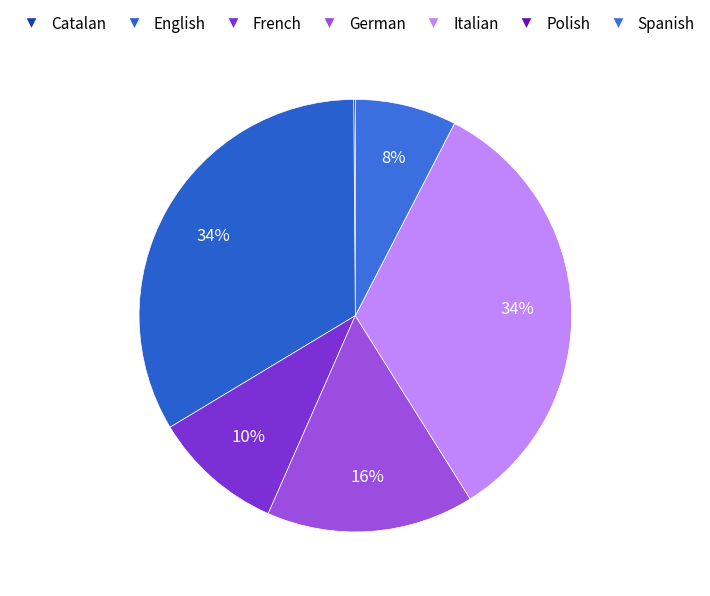

The Catalan slice represents 0% of the pie. True or false?

True